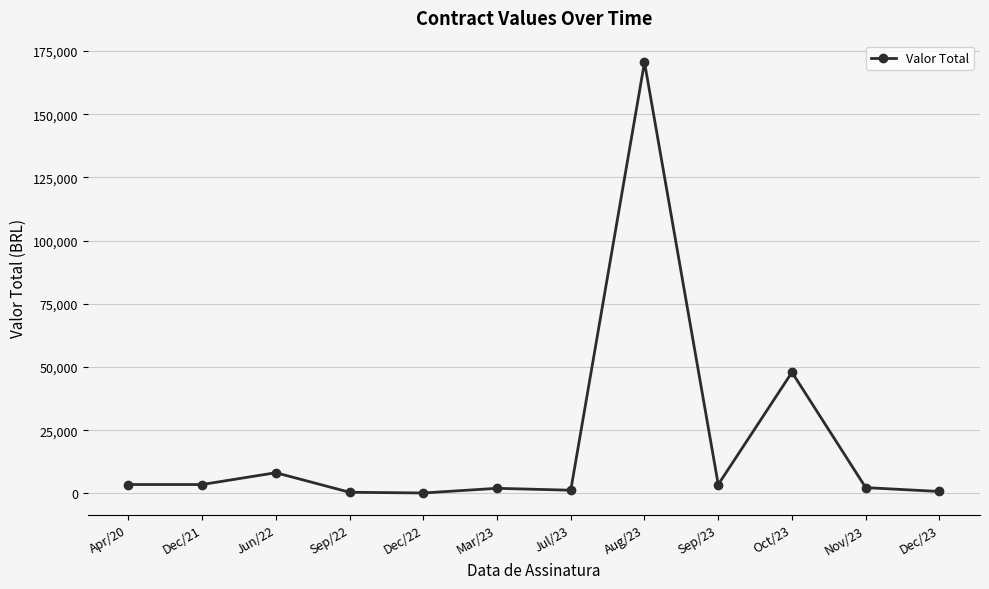

What is the greatest value displayed?

170617.0